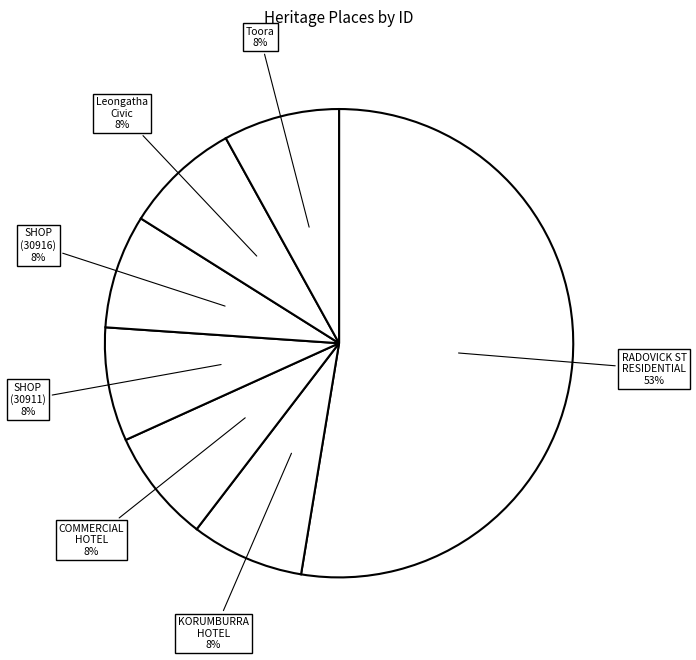

Is the sum of Leongatha Civic and COMMERCIAL HOTEL greater than half?

No